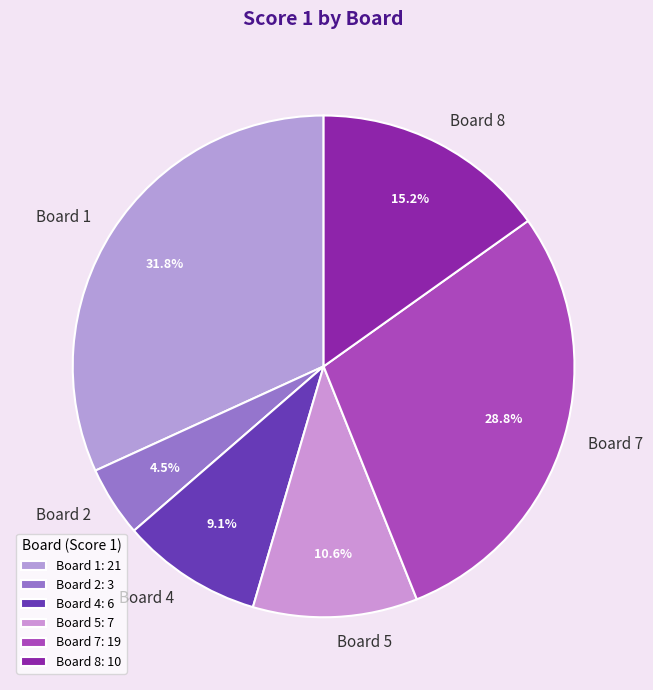

What portion of the pie excludes Board 7?

71.2%